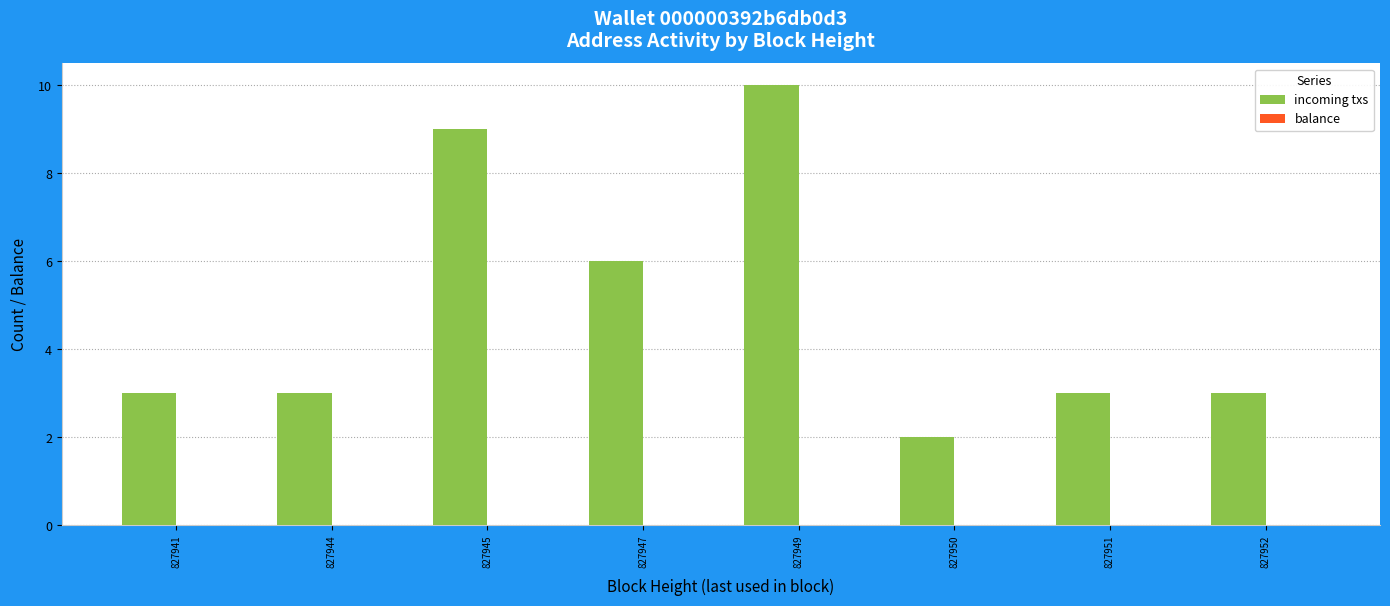

What is the value of the 8th bar from the left?

3